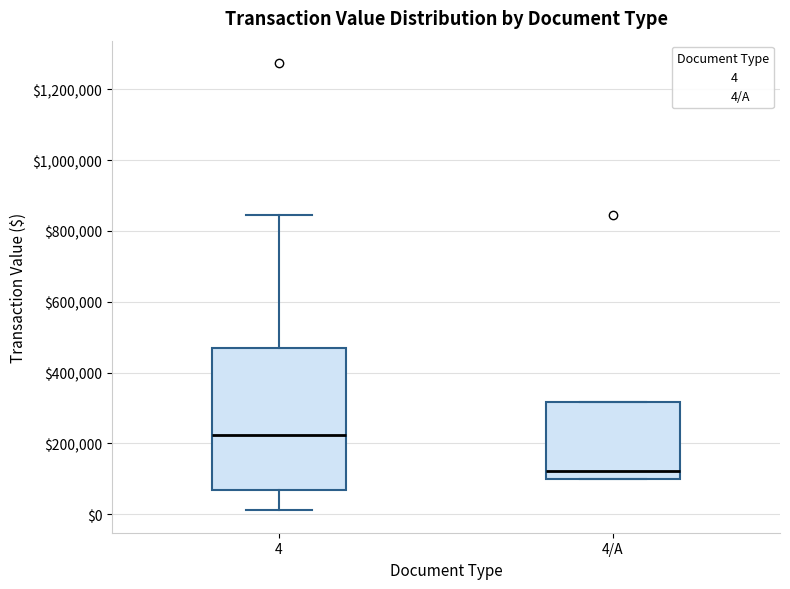

Where is the lower edge of the box for 4/A on the y-axis? The values are not printed on the chart, so give them approximately, as read against the axis.

100000